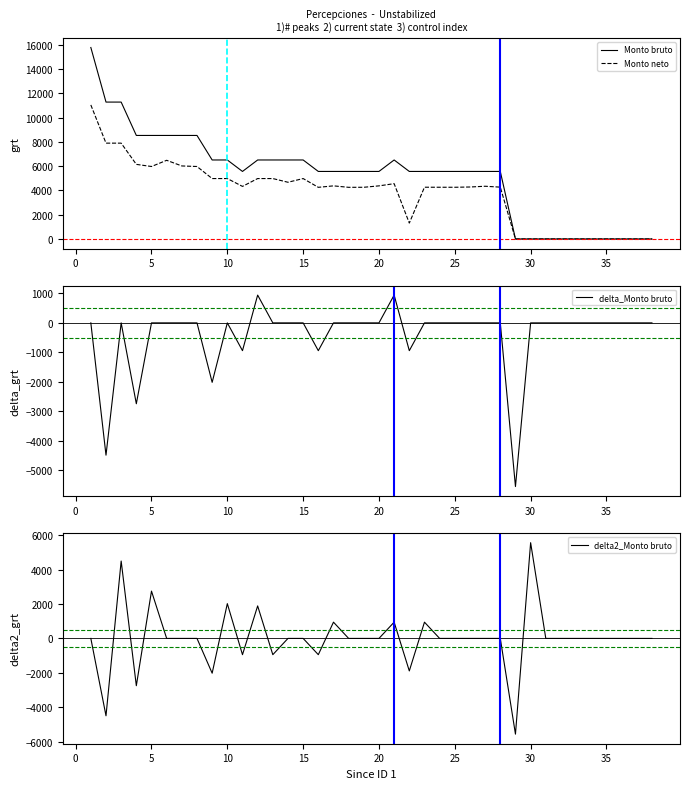

At how many categories does at least one series exceed -4538?

38